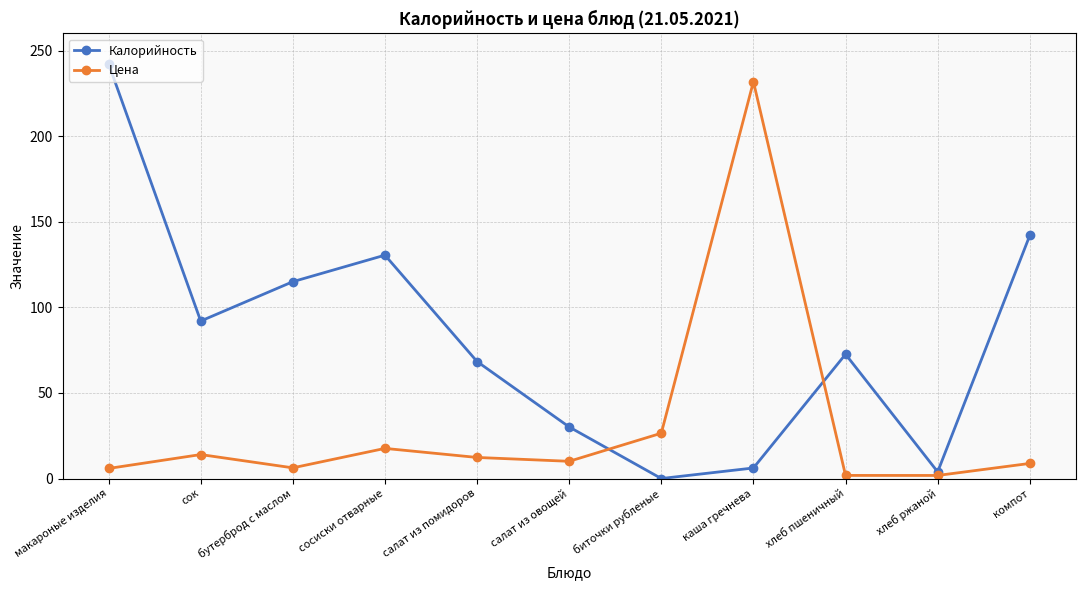

At which category does Цена reach its first local peak?

сок